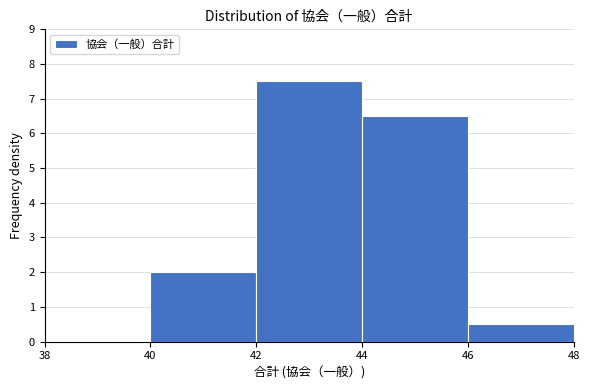

How tall is the bar that spans 46 to 48 on the x-axis? The values are not printed on the chart, so give them approximately, as read against the axis.

0.5